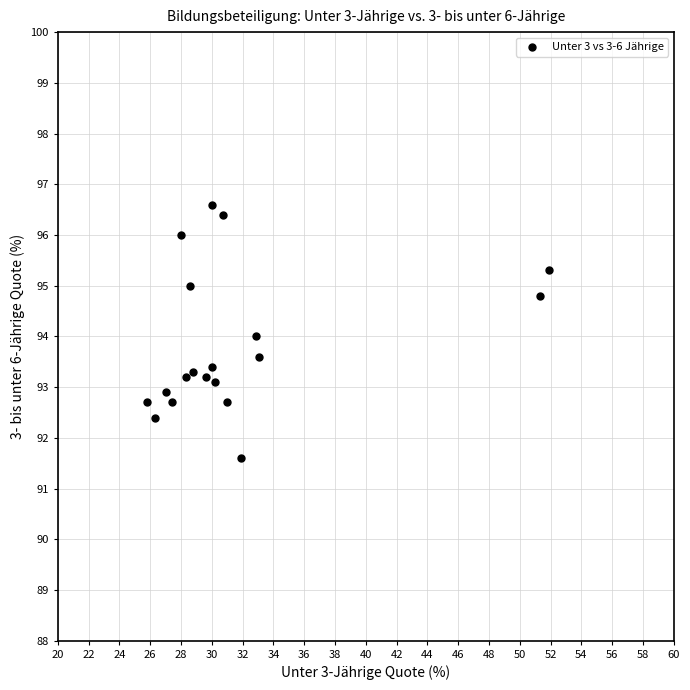

What is the range of Y values (max minus min)?

5.0